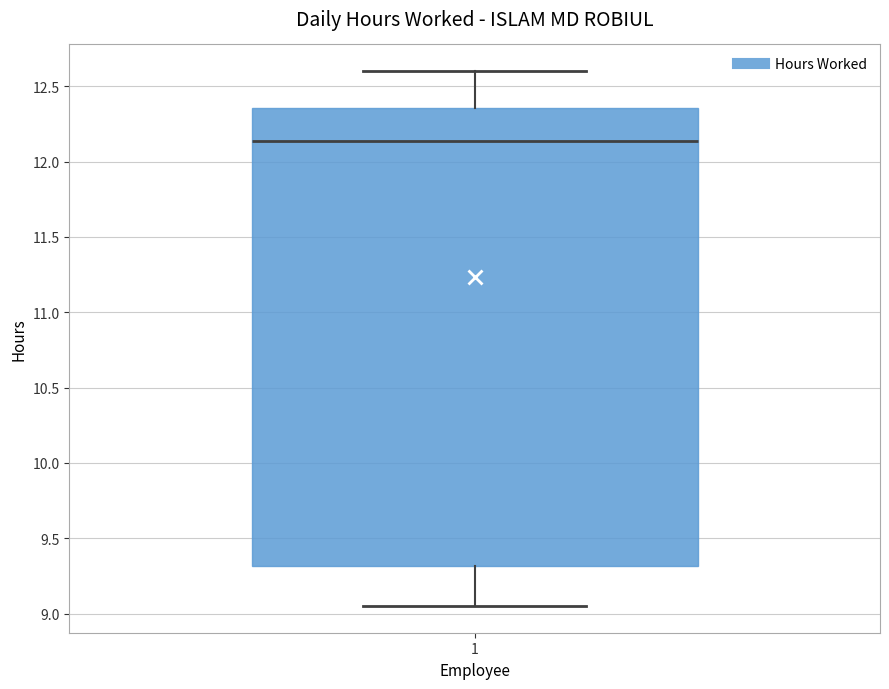

Read this box plot against the y-axis: the position of the median line, the range covered by the box, and the ends of both whiskers. The values are not printed on the chart, so give them approximately, as read against the axis.

median 12.15, box 9.30 to 12.35, whiskers 9.05 to 12.60